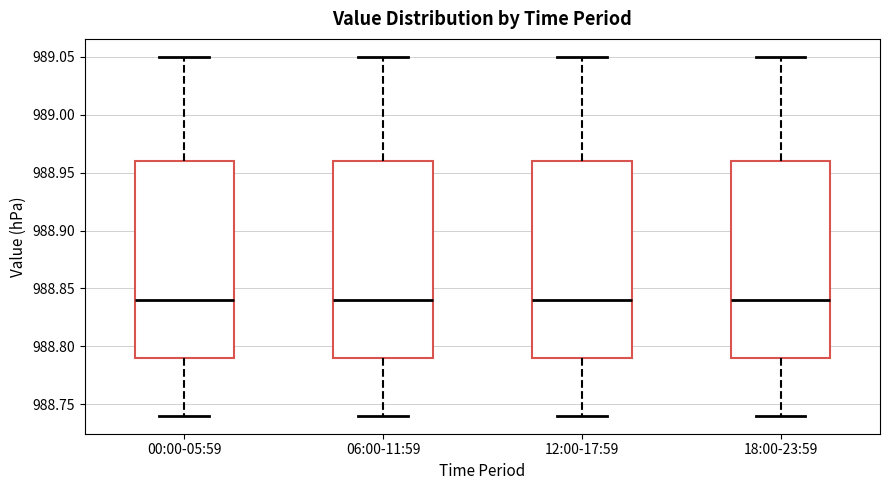

Where is the lower edge of the box for 18:00-23:59 on the y-axis? The values are not printed on the chart, so give them approximately, as read against the axis.

988.79